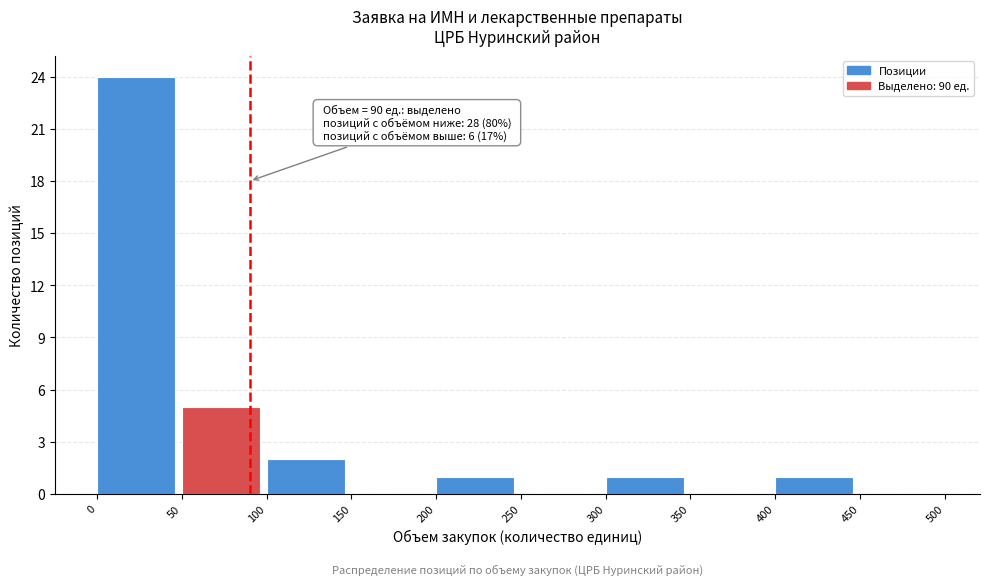

Which range on the x-axis has the tallest bar?

0 to 50